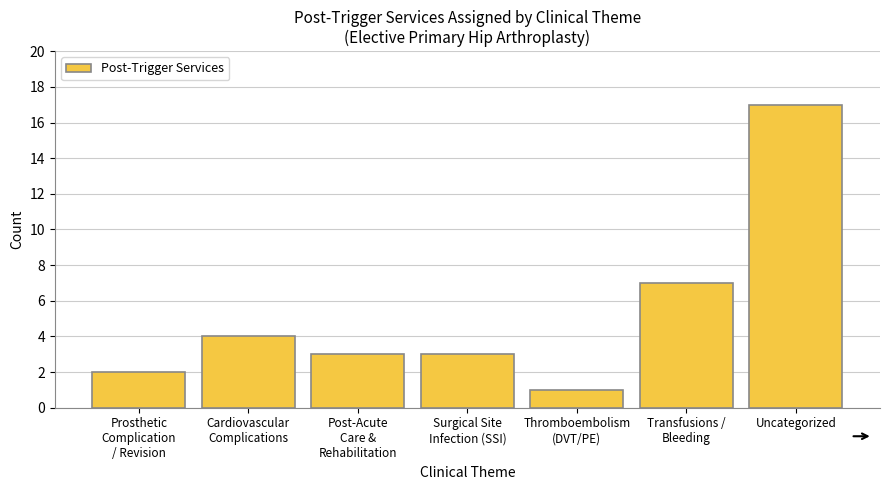

Reading right to left, list all the values displayed in this chart.

17	7	1	3	3	4	2